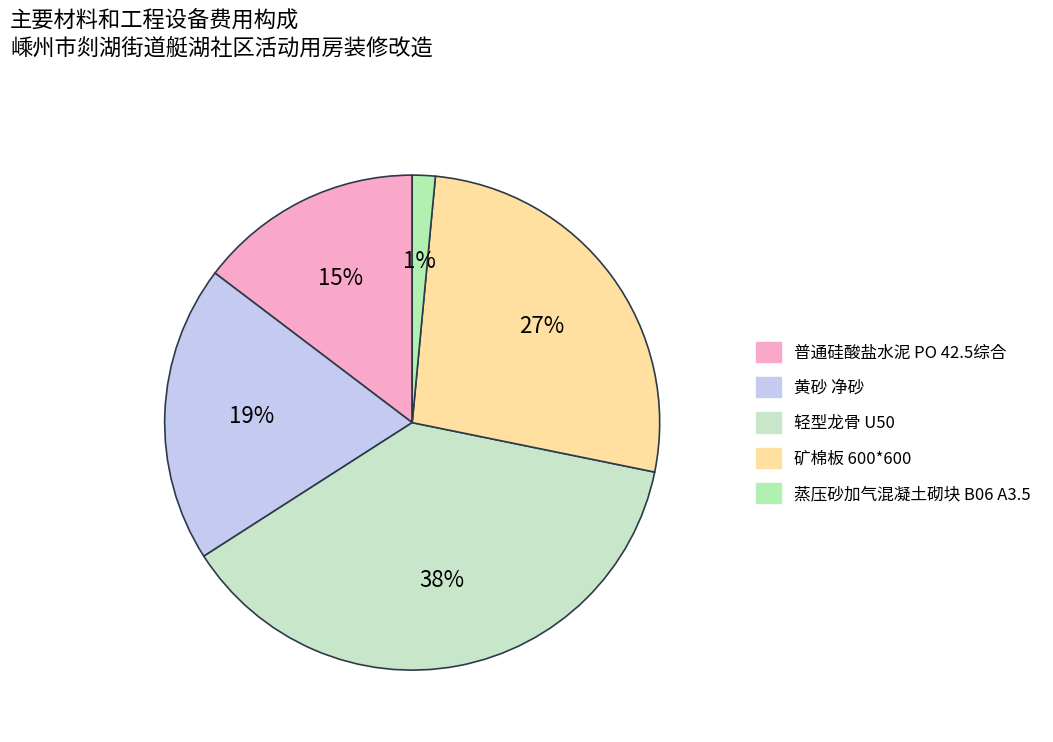

To the nearest percent, what portion does 蒸压砂加气混凝土砌块 B06 A3.5 represent?

1%